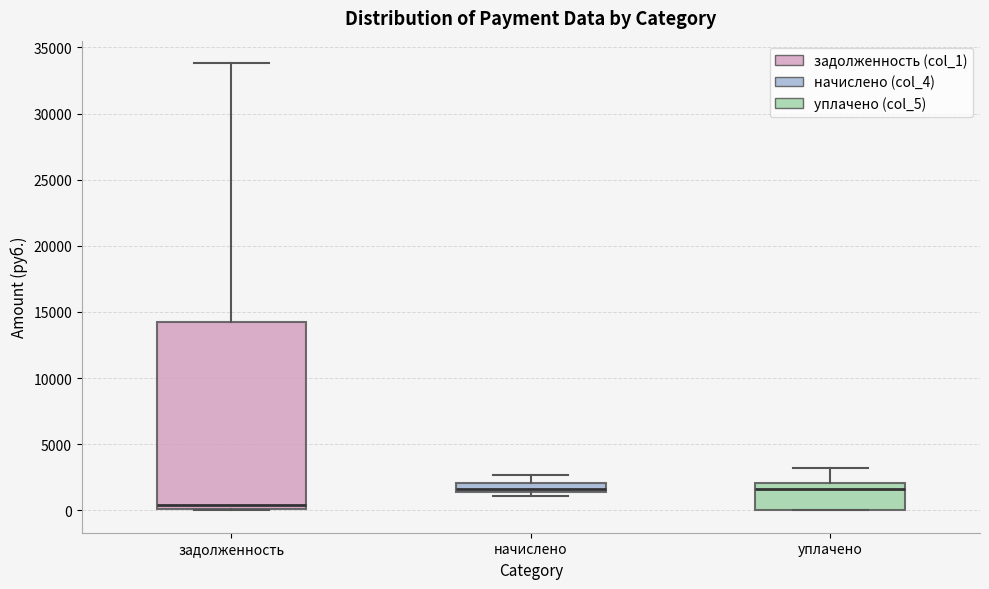

Which box is the tallest, from its lower edge to its upper edge?

задолженность